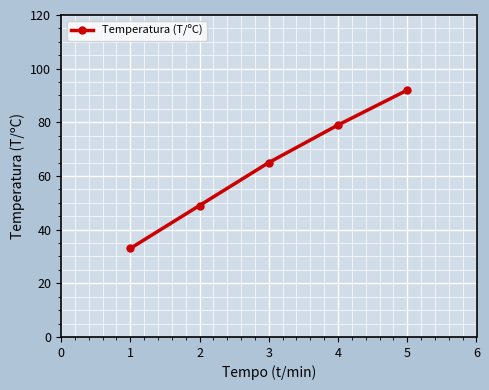

What is the change in value from 3 to 5?

+27